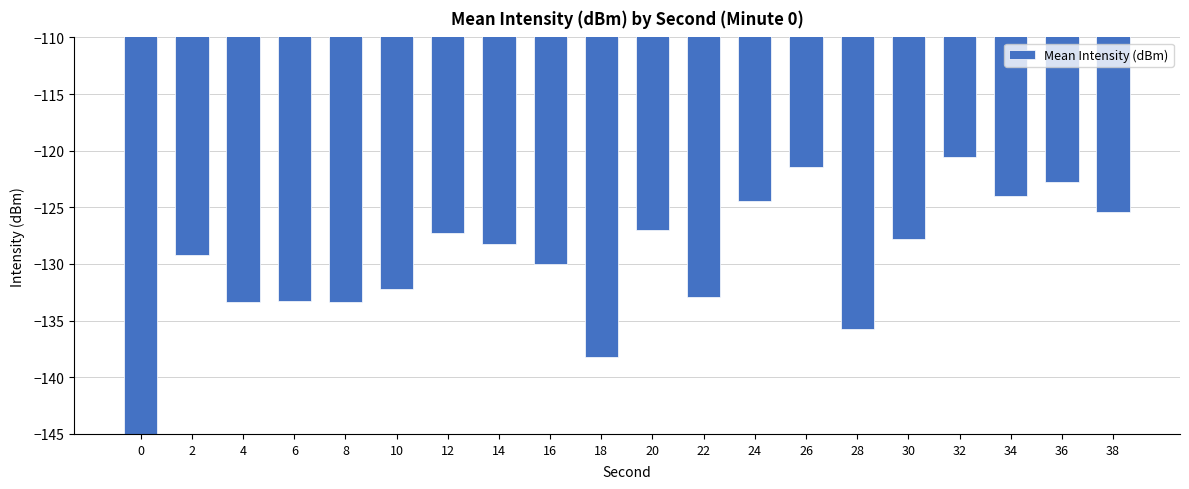

What is the difference between the maximum and minimum values?

51.3